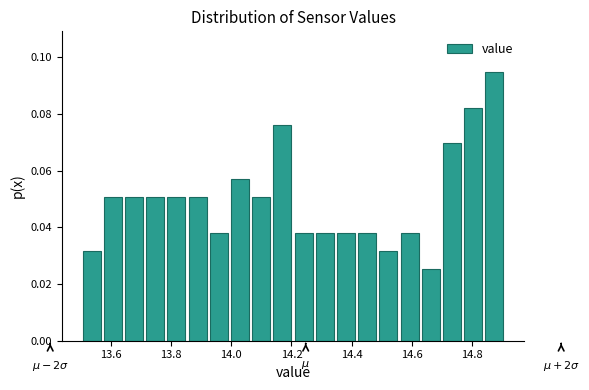

Read against the x-axis, roughly where is the centre of the tallest bar?

14.88